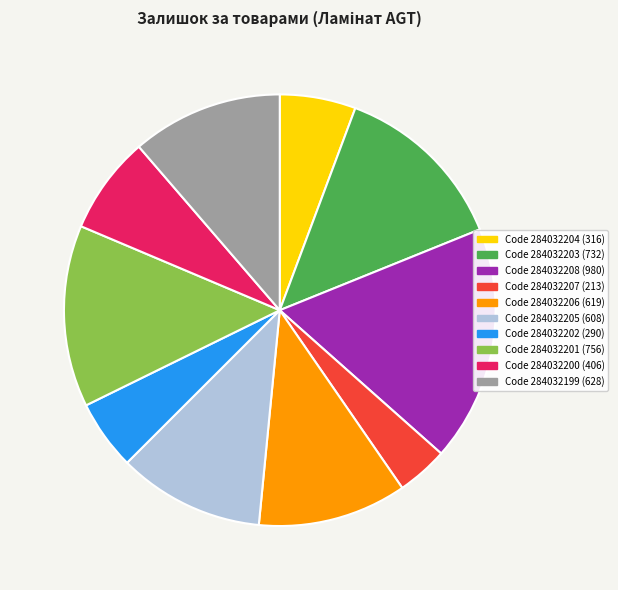

Is there any slice that represents more than half of the pie?

No